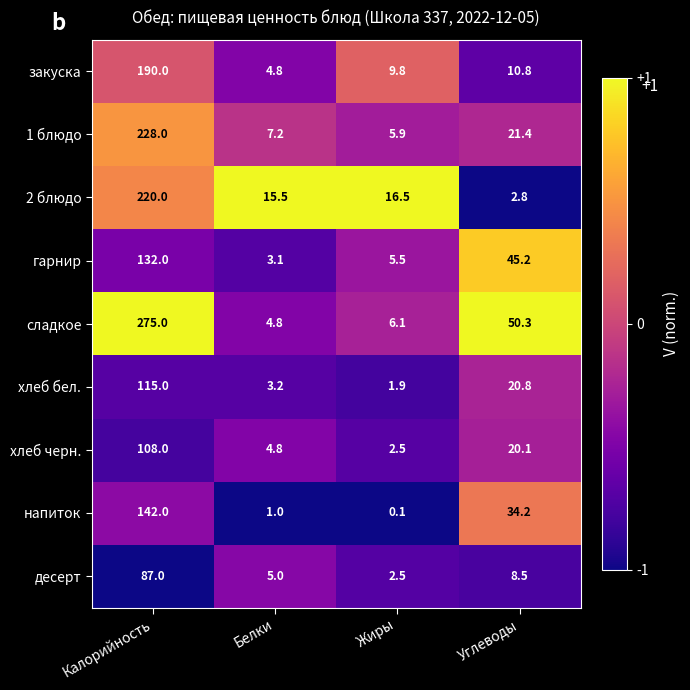

Which series has the largest range (max minus min)?

сладкое